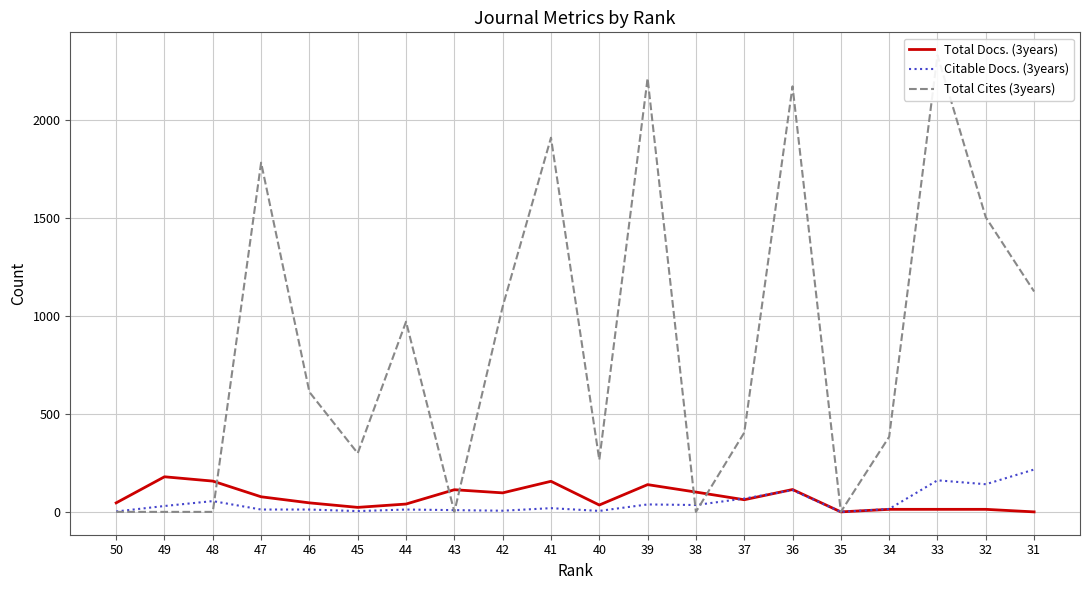

What is the difference between the Citable Docs. (3years) values at 37 and 44?

56